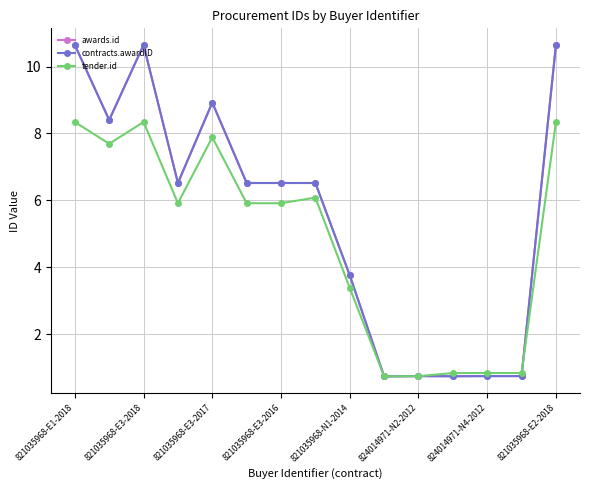

What is the maximum value shown in the chart?

10.6